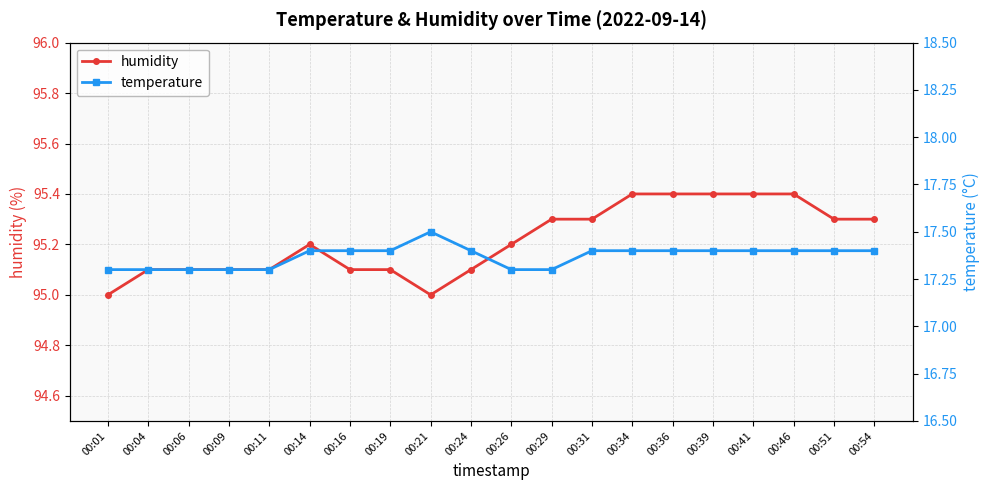

What is the value of the humidity point at the 19th from the left?

95.3